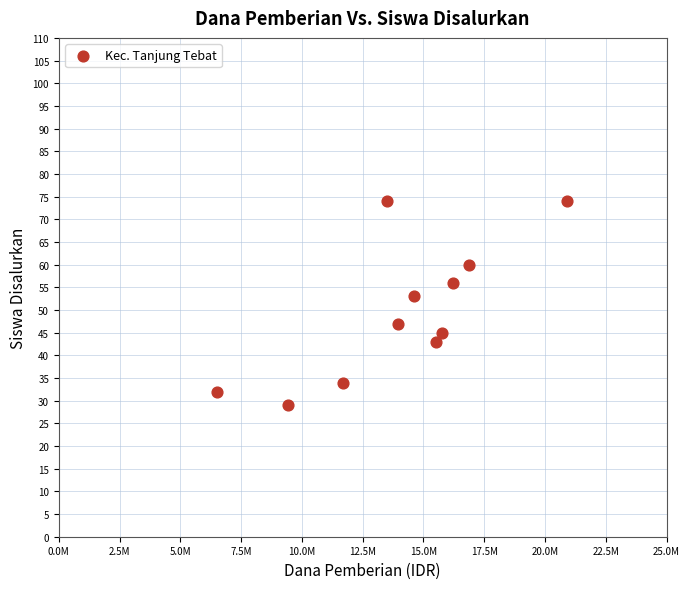

What is the range of Y values (max minus min)?

45